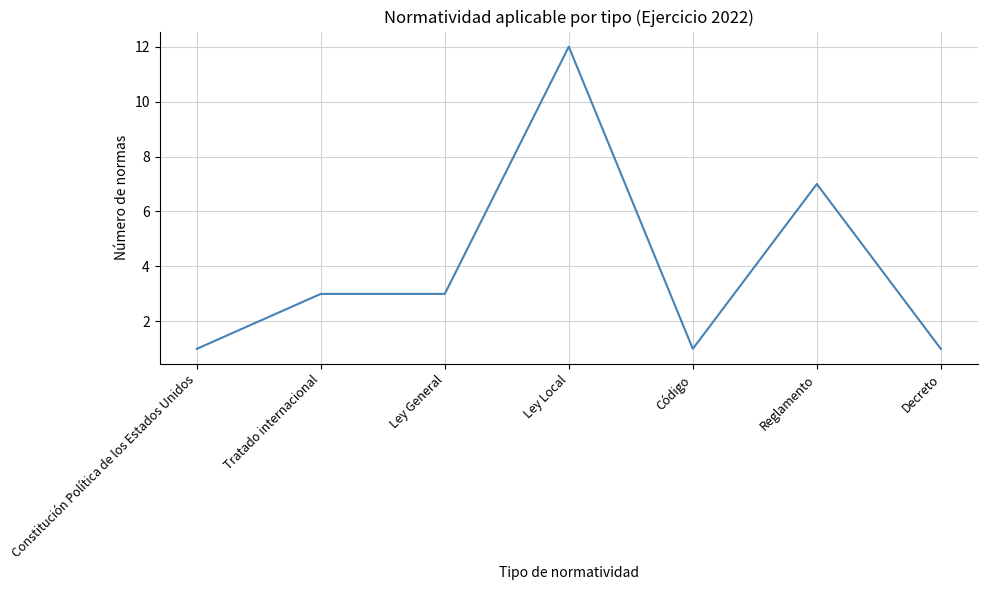

Is this an area chart (filled region under the line)?

No